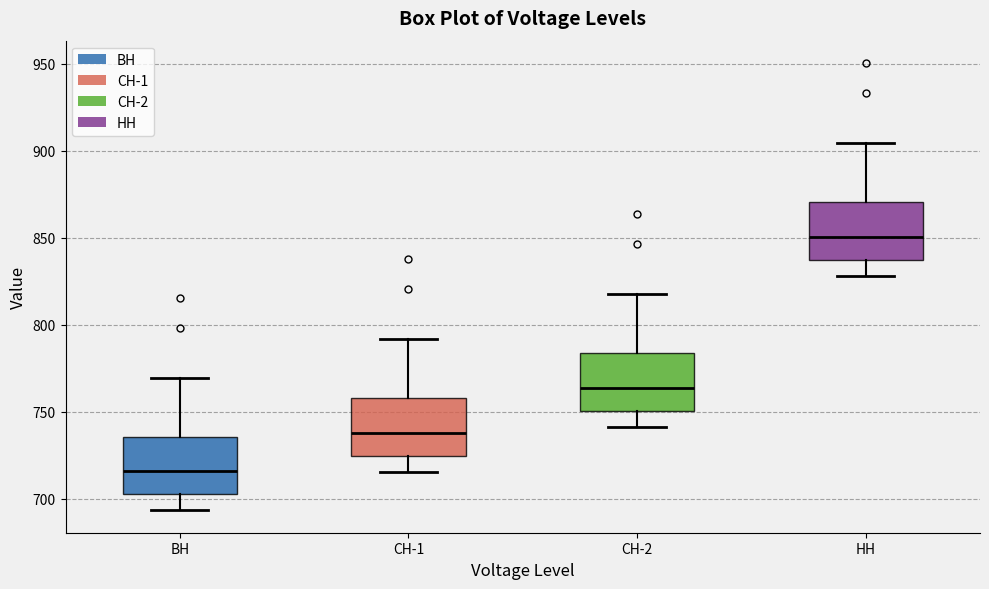

Reading left to right, read every box against the y-axis: the position of its median line, the range the box covers, and the ends of its whiskers. The values are not printed on the chart, so give them approximately, as read against the axis.

ВН: median 715, box 705 to 735, whiskers 695 to 770
СН-1: median 740, box 725 to 760, whiskers 715 to 790
СН-2: median 765, box 750 to 785, whiskers 740 to 820
НН: median 850, box 835 to 870, whiskers 830 to 905